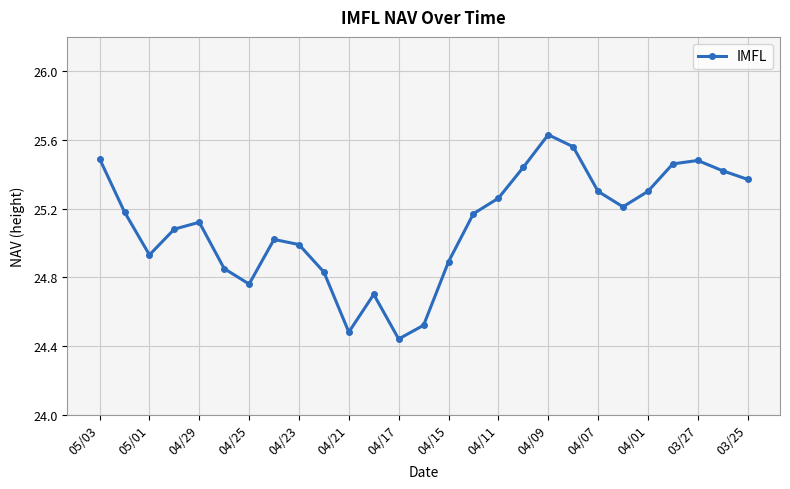

What is the difference between the second highest and second lowest values?

1.1